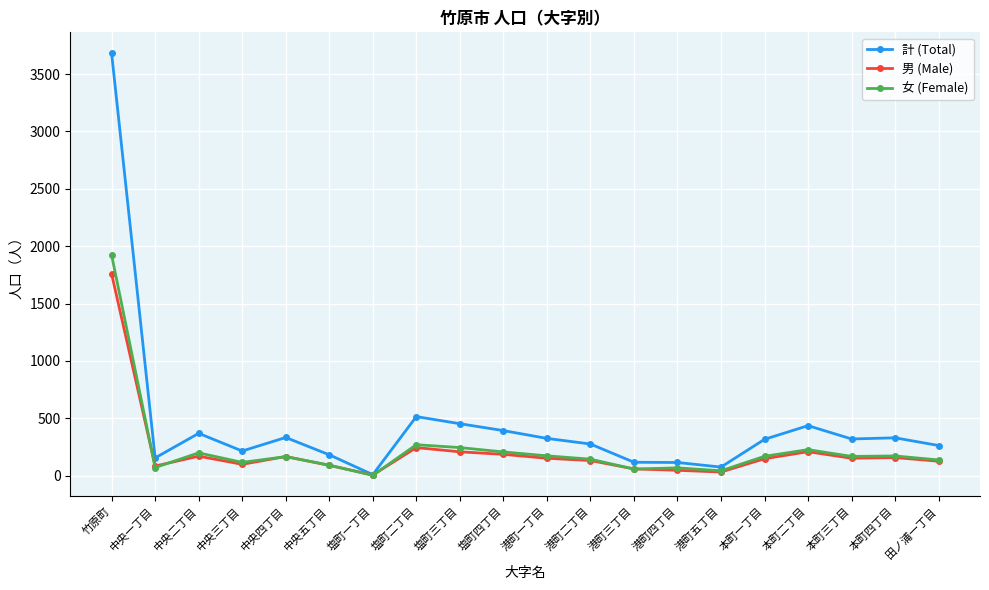

Which series has the largest total across all categories?

計 (Total)